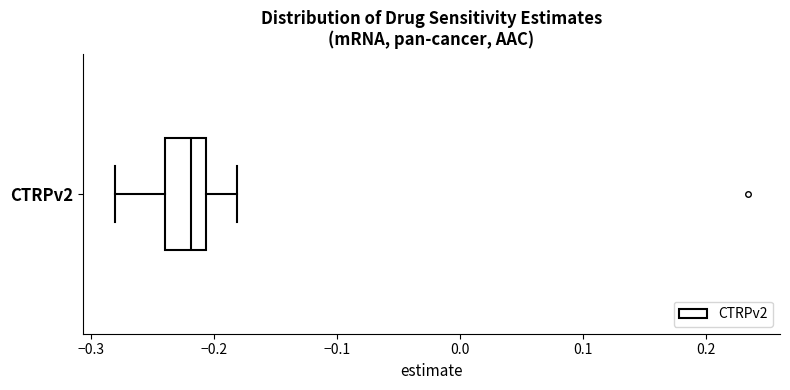

Transcribe this box plot: give where the median line is, the range the box spans, and where the two whiskers end, as read against the x-axis. The values are not printed on the chart, so give them approximately, as read against the axis.

median -0.22, box -0.24 to -0.21, whiskers -0.28 to -0.18